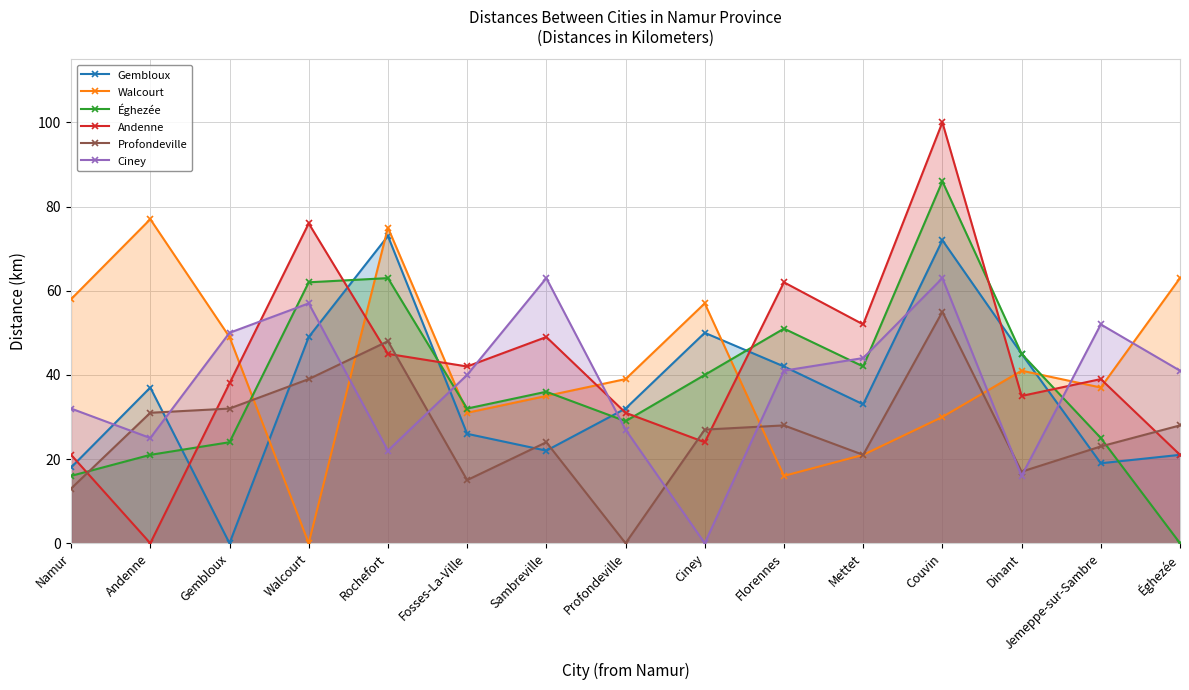

Reading right to left, transcribe all the data shown in this chart.

Gembloux: Éghezée=21	Jemeppe-sur-Sambre=19	Dinant=45	Couvin=72	Mettet=33	Florennes=42	Ciney=50	Profondeville=32	Sambreville=22	Fosses-La-Ville=26	Rochefort=73	Walcourt=49	Gembloux=0	Andenne=37	Namur=18
Walcourt: Éghezée=63	Jemeppe-sur-Sambre=37	Dinant=41	Couvin=30	Mettet=21	Florennes=16	Ciney=57	Profondeville=39	Sambreville=35	Fosses-La-Ville=31	Rochefort=75	Walcourt=0	Gembloux=49	Andenne=77	Namur=58
Éghezée: Éghezée=0	Jemeppe-sur-Sambre=25	Dinant=45	Couvin=86	Mettet=42	Florennes=51	Ciney=40	Profondeville=29	Sambreville=36	Fosses-La-Ville=32	Rochefort=63	Walcourt=62	Gembloux=24	Andenne=21	Namur=16
Andenne: Éghezée=21	Jemeppe-sur-Sambre=39	Dinant=35	Couvin=100	Mettet=52	Florennes=62	Ciney=24	Profondeville=31	Sambreville=49	Fosses-La-Ville=42	Rochefort=45	Walcourt=76	Gembloux=38	Andenne=0	Namur=21
Profondeville: Éghezée=28	Jemeppe-sur-Sambre=23	Dinant=17	Couvin=55	Mettet=21	Florennes=28	Ciney=27	Profondeville=0	Sambreville=24	Fosses-La-Ville=15	Rochefort=48	Walcourt=39	Gembloux=32	Andenne=31	Namur=13
Ciney: Éghezée=41	Jemeppe-sur-Sambre=52	Dinant=16	Couvin=63	Mettet=44	Florennes=41	Ciney=0	Profondeville=27	Sambreville=63	Fosses-La-Ville=40	Rochefort=22	Walcourt=57	Gembloux=50	Andenne=25	Namur=32